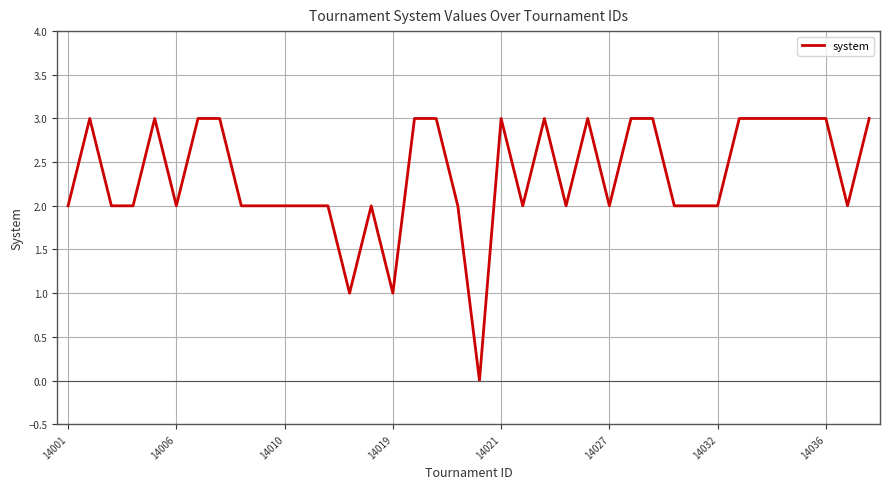

What is the difference between the maximum and minimum values?

3